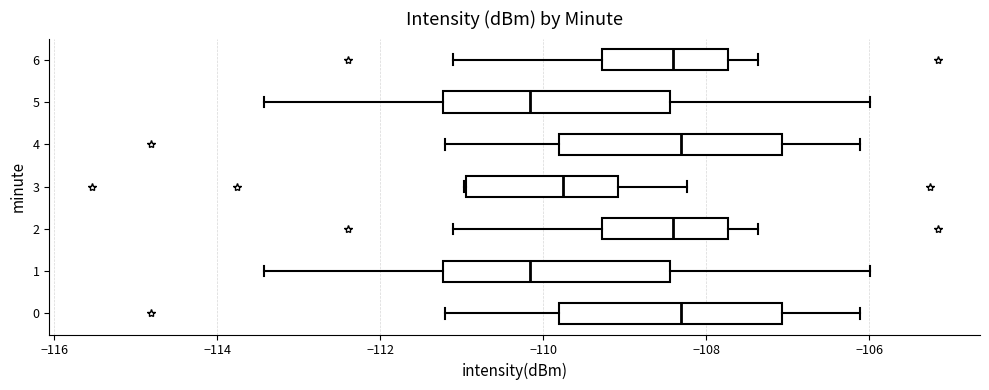

Reading bottom to top, transcribe this box plot: for each box, give where its median line is, the range the box spans, and where its two whiskers end, as read against the x-axis. The values are not printed on the chart, so give them approximately, as read against the axis.

0: median -108.4, box -109.8 to -107.0, whiskers -111.2 to -106.2
1: median -110.2, box -111.2 to -108.4, whiskers -113.4 to -106.0
2: median -108.4, box -109.2 to -107.8, whiskers -111.2 to -107.4
3: median -109.8, box -111.0 to -109.0, whiskers -111.0 to -108.2
4: median -108.4, box -109.8 to -107.0, whiskers -111.2 to -106.2
5: median -110.2, box -111.2 to -108.4, whiskers -113.4 to -106.0
6: median -108.4, box -109.2 to -107.8, whiskers -111.2 to -107.4